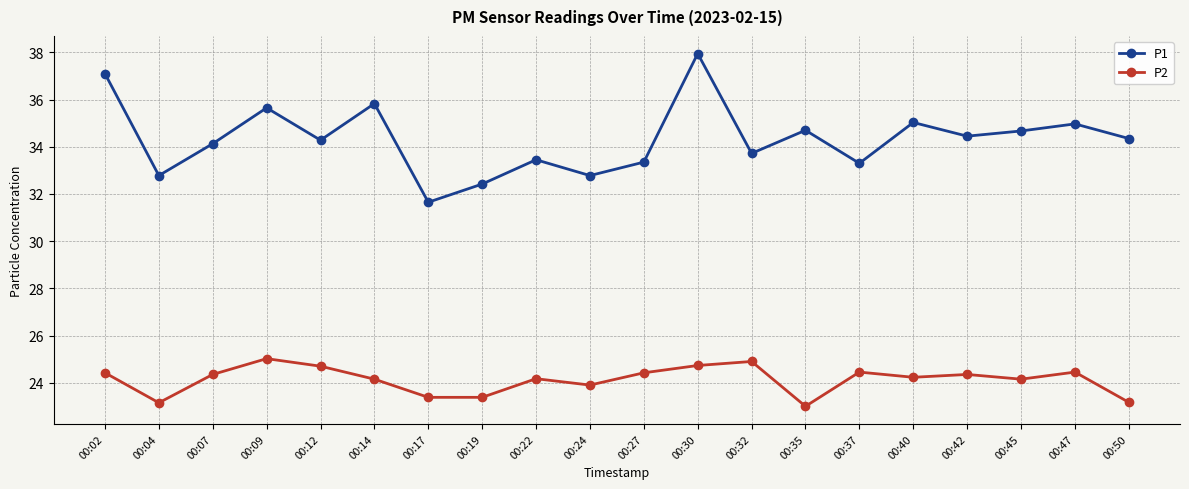

At which category does the chart reach its minimum across all series?

00:35